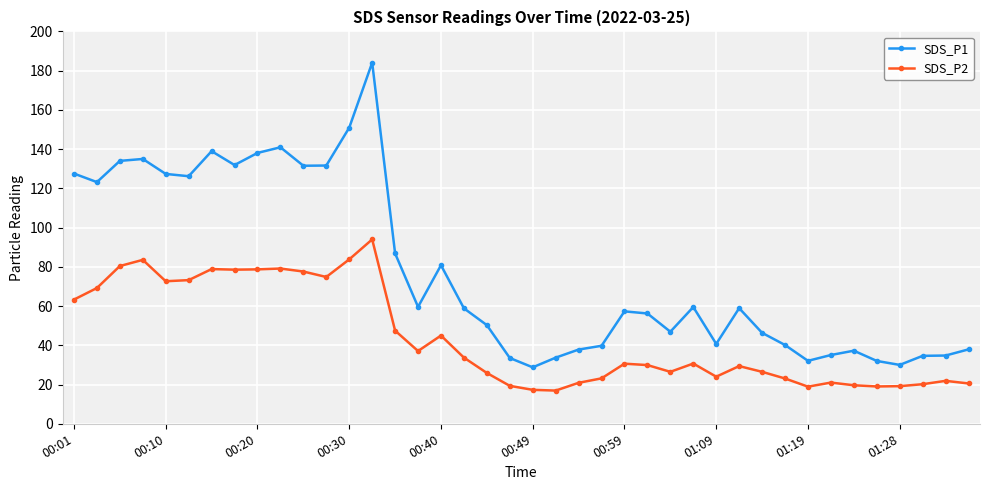

Does the chart have visible grid lines?

Yes